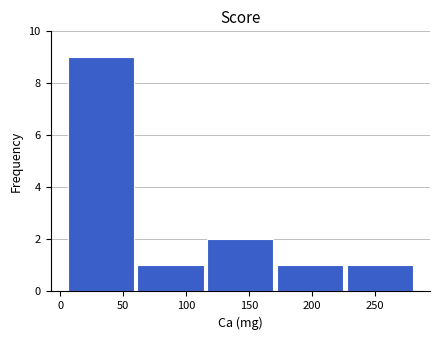

Reading left to right, transcribe this chart: for each bar, give the range it covers on the x-axis and its height. Neither the bar edges nor the heights are printed on the chart, so give them approximately, as read against the axes.

5 to 60: 9
60 to 115: 1
115 to 170: 2
170 to 225: 1
225 to 280: 1